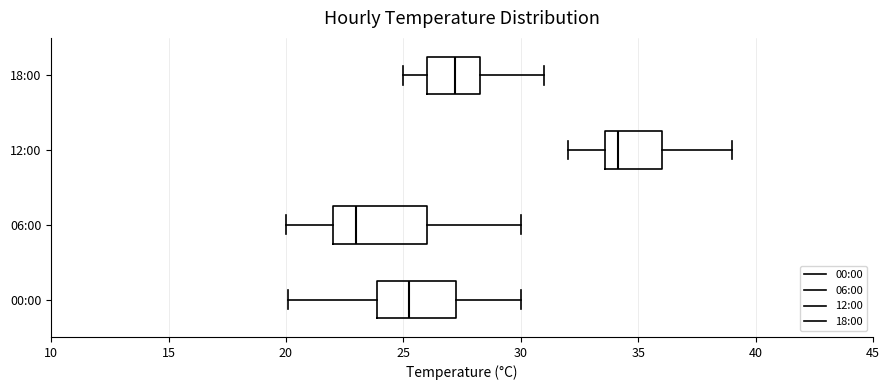

Reading bottom to top, read every box against the x-axis: the position of its median line, the range the box covers, and the ends of its whiskers. The values are not printed on the chart, so give them approximately, as read against the axis.

00:00: median 25.5, box 24.0 to 27.5, whiskers 20.0 to 30.0
06:00: median 23.0, box 22.0 to 26.0, whiskers 20.0 to 30.0
12:00: median 34.0, box 33.5 to 36.0, whiskers 32.0 to 39.0
18:00: median 27.0, box 26.0 to 28.5, whiskers 25.0 to 31.0